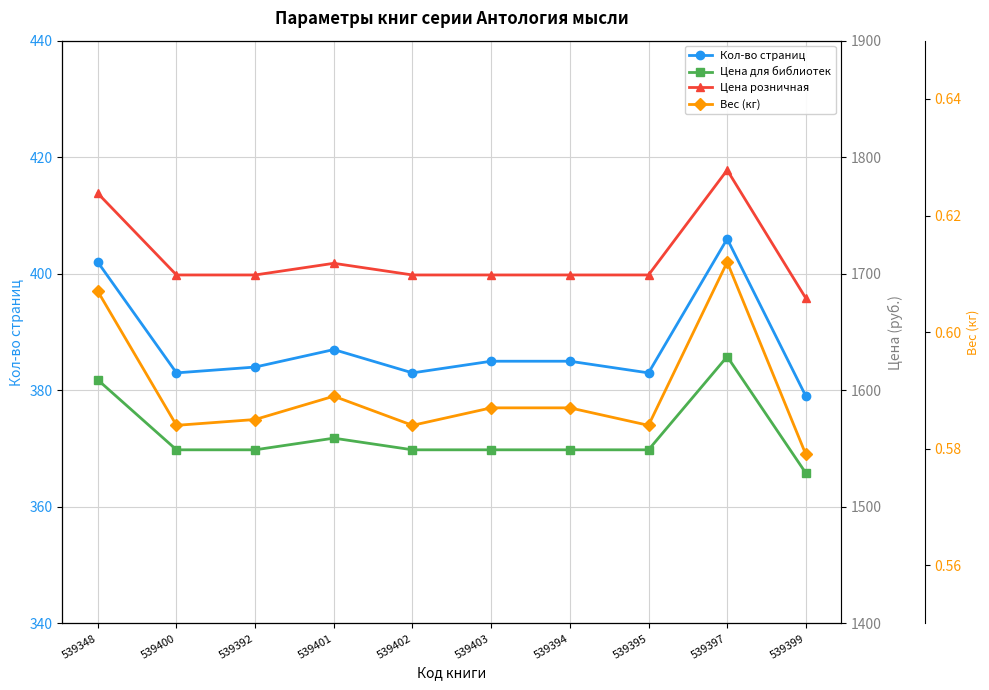

Which series has the largest total across all categories?

Цена розничная